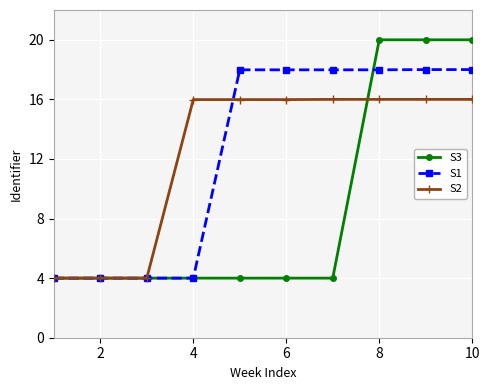

What is the value of the S2 point at the 10th from the left?

16.0